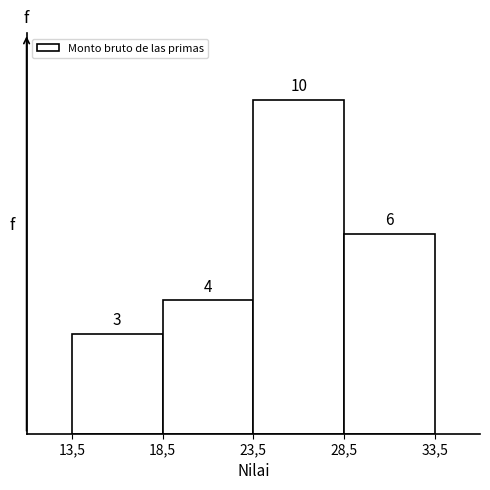

Reading right to left, transcribe all the data shown in this chart.

28,5=6	23,5=10	18,5=4	13,5=3